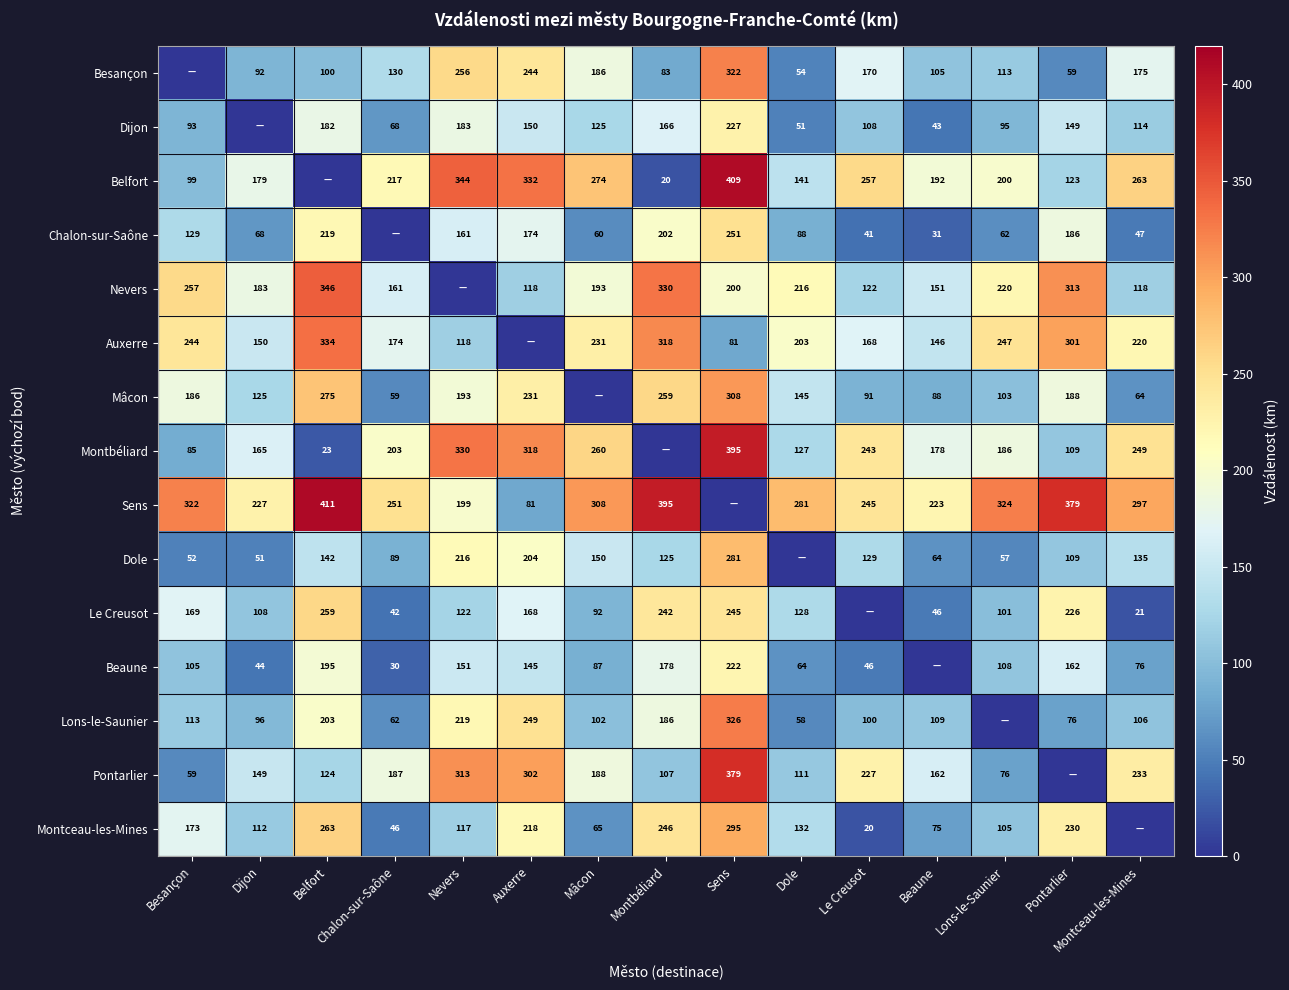

What is the difference between the Mâcon values at Dole and Pontarlier?

43